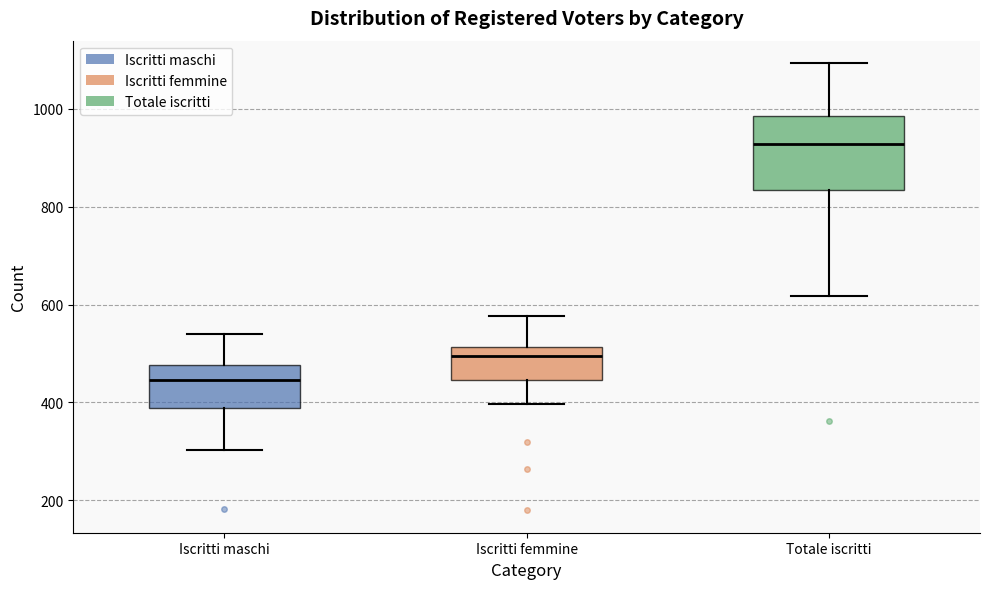

Reading left to right, transcribe this box plot: for each box, give where its median line is, the range the box spans, and where its two whiskers end, as read against the y-axis. The values are not printed on the chart, so give them approximately, as read against the axis.

Iscritti maschi: median 440, box 380 to 480, whiskers 300 to 540
Iscritti femmine: median 500, box 440 to 520, whiskers 400 to 580
Totale iscritti: median 920, box 840 to 980, whiskers 620 to 1100